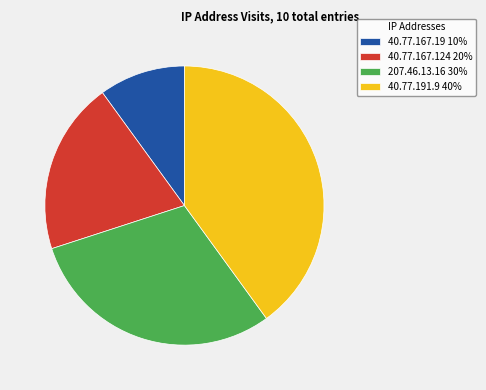

Is there any slice that represents more than half of the pie?

No